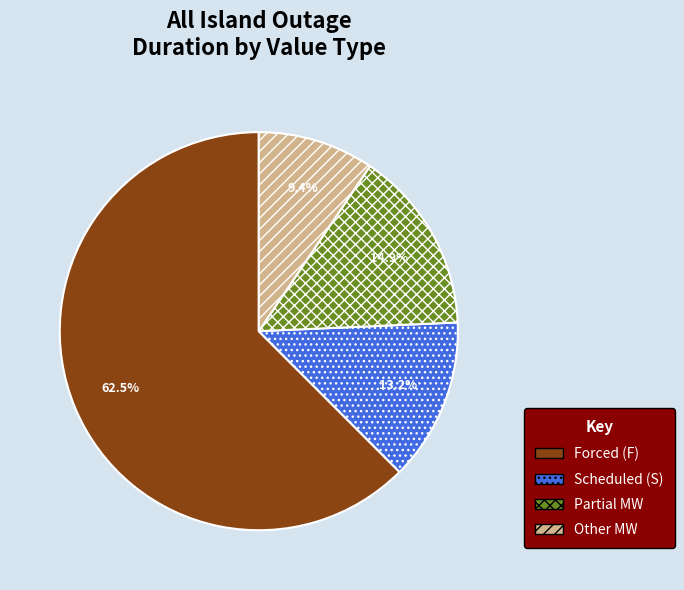

To the nearest percent, what is the difference between the largest and smallest slice percentages?

53%